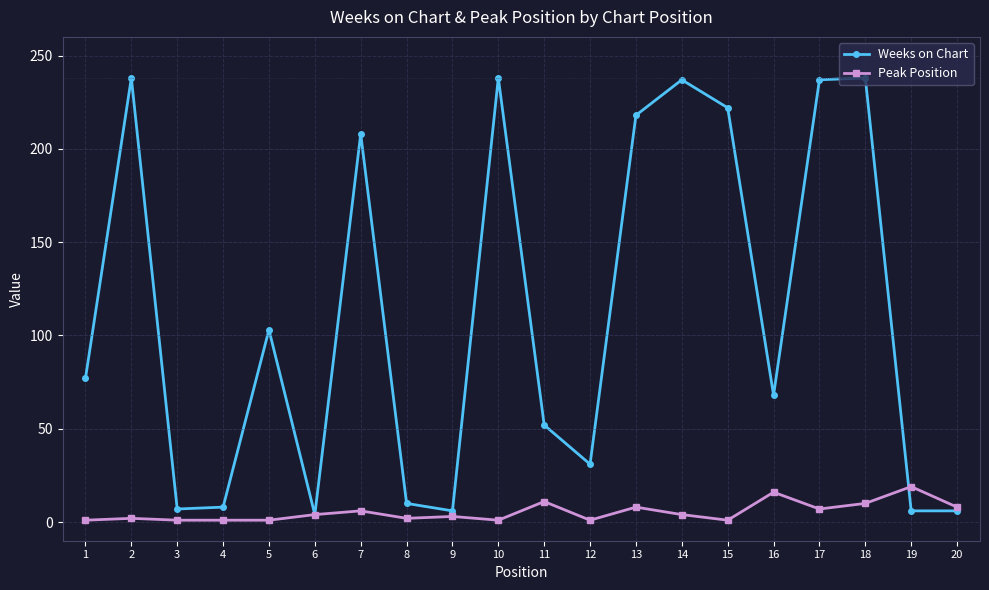

At how many categories does at least one series exceed 160?

8